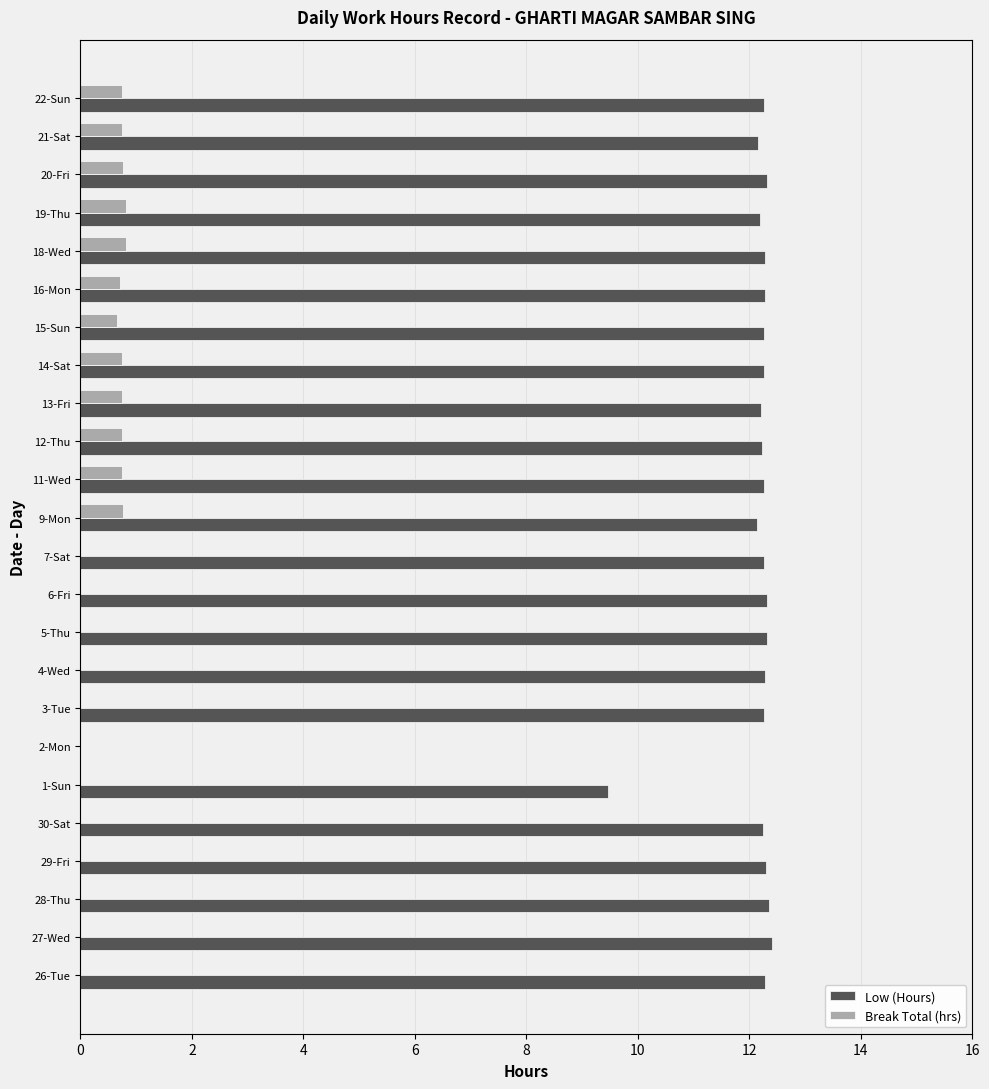

At which label is Low (Hours) closest to 6?

1-Sun